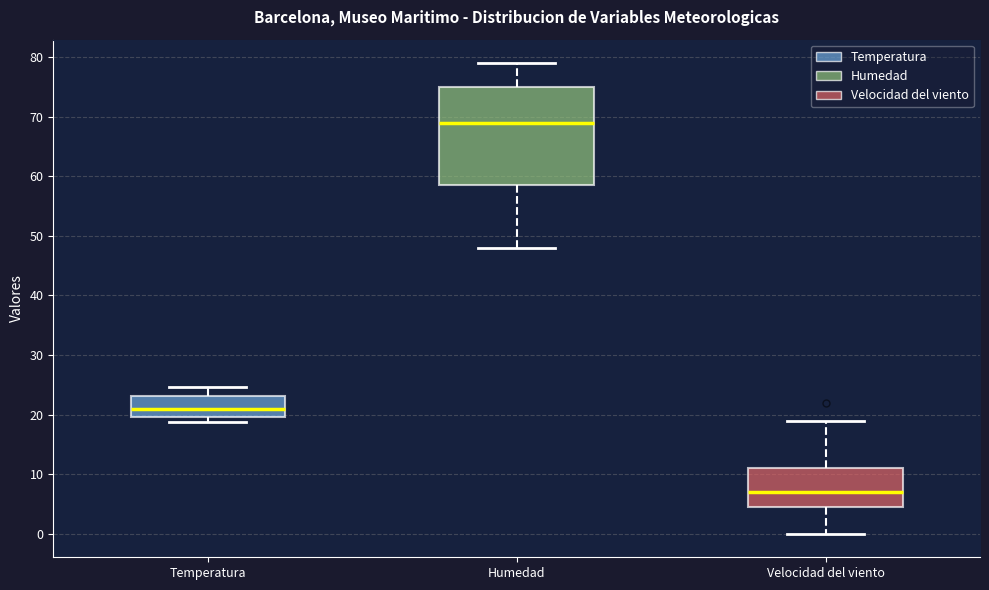

Comparing the boxes themselves (not the whiskers), which one is the tallest?

Humedad